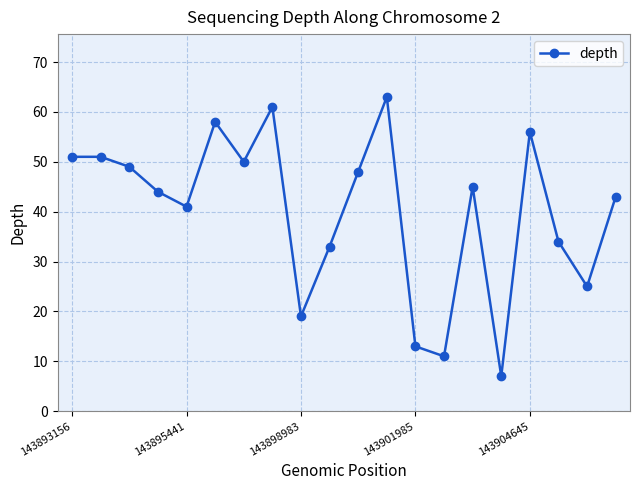

What is the difference between the maximum and minimum values?

56